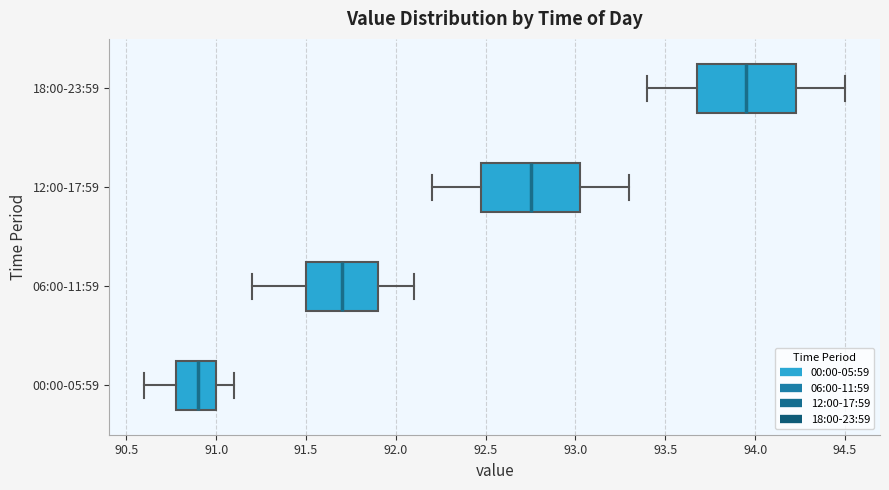

Which box's median line is the furthest to the left?

00:00-05:59